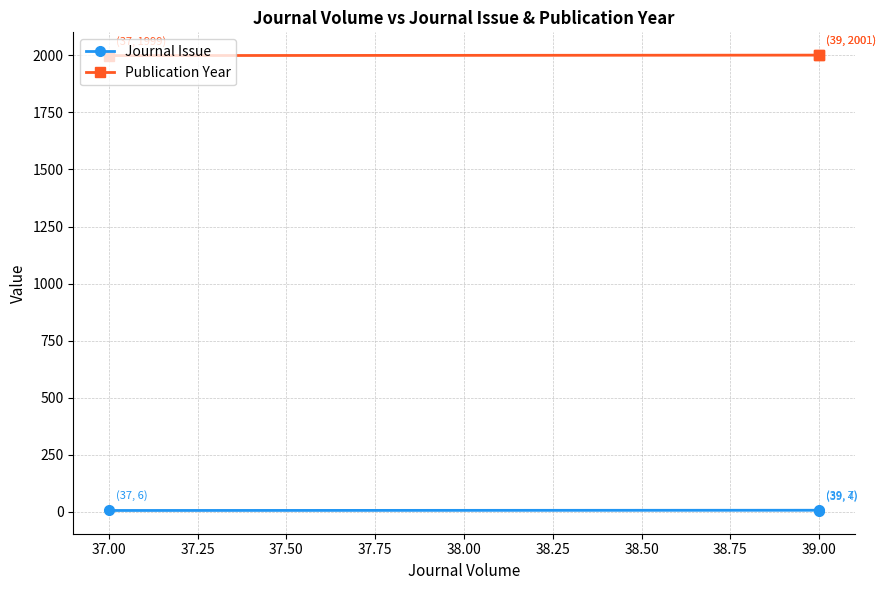

What is the difference between the highest and lowest values at 39.00?

1994